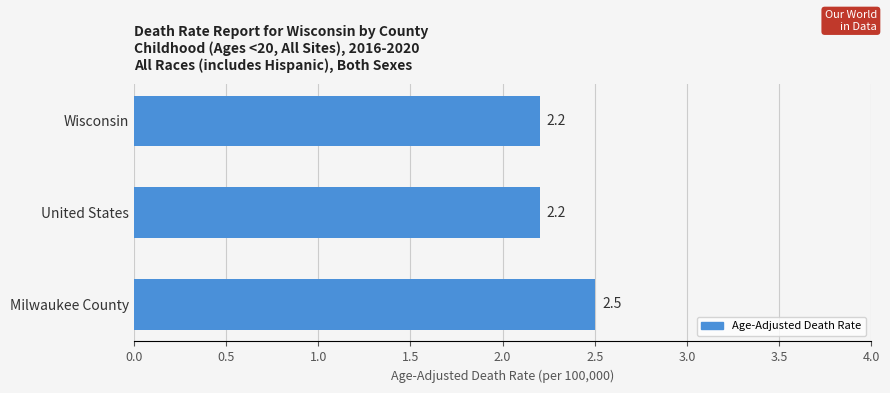

How many data points does each series have?

3